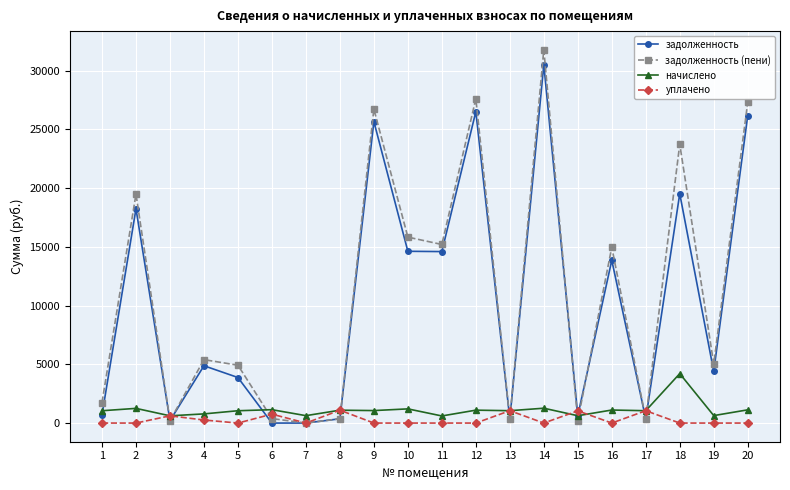

List the series in order of their peak value, highest first.

задолженность (пени), задолженность, начислено, уплачено